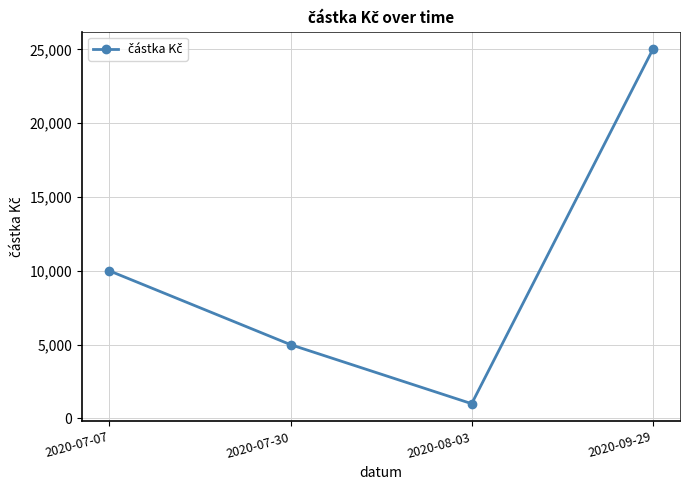

What is the minimum value shown in the chart?

1000